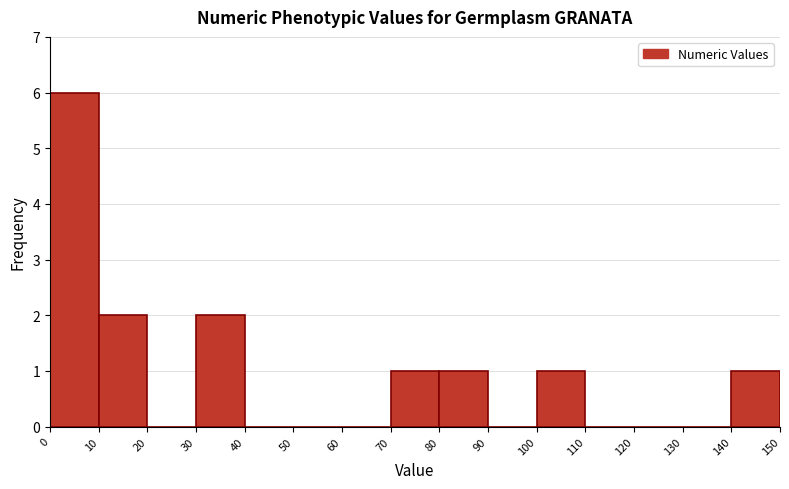

Reading left to right, list every bar in this chart as the range it spans on the x-axis followed by its height. The values are not printed on the chart, so give them approximately, as read against the axis.

0 to 10: 6
10 to 20: 2
20 to 30: 0
30 to 40: 2
40 to 50: 0
50 to 60: 0
60 to 70: 0
70 to 80: 1
80 to 90: 1
90 to 100: 0
100 to 110: 1
110 to 120: 0
120 to 130: 0
130 to 140: 0
140 to 150: 1